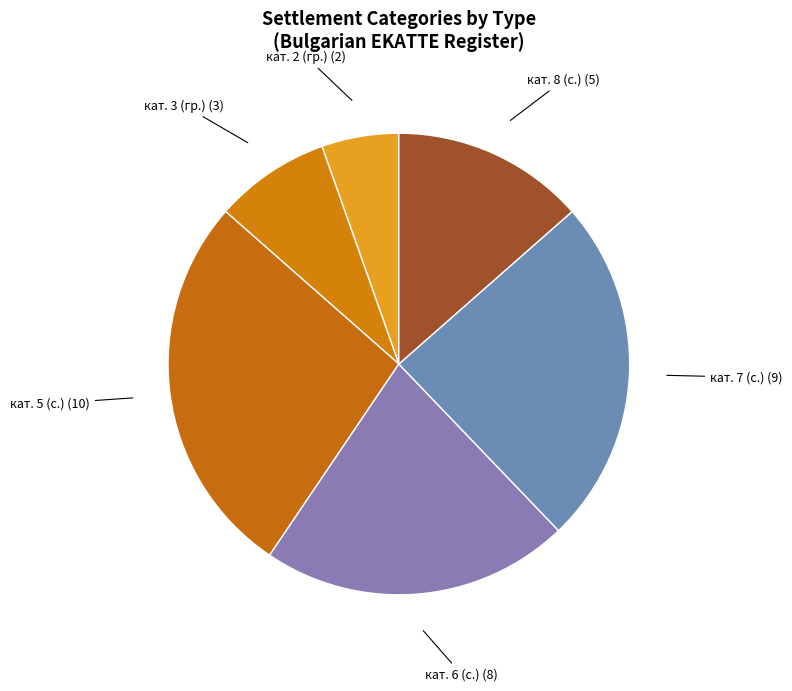

What is the smallest slice in the pie chart?

кат. 2 (гр.)